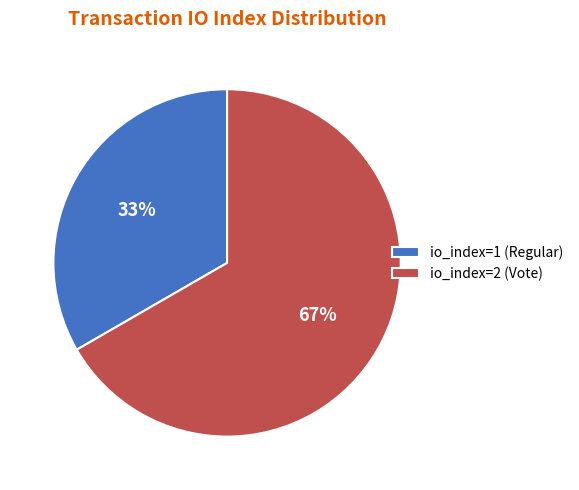

The io_index=1 (Regular) slice represents 41% of the pie. True or false?

False